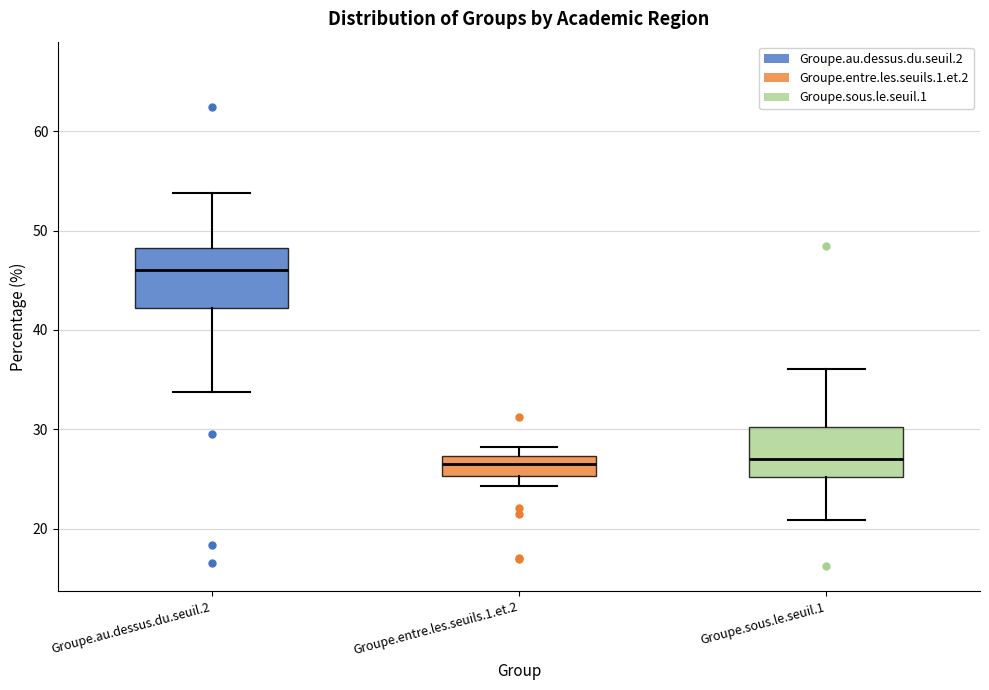

Reading left to right, read every box against the y-axis: the position of its median line, the range the box covers, and the ends of its whiskers. The values are not printed on the chart, so give them approximately, as read against the axis.

Groupe.au.dessus.du.seuil.2: median 46, box 42 to 48, whiskers 34 to 54
Groupe.entre.les.seuils.1.et.2: median 27 (inside the box), box 25 to 27, whiskers 24 to 28
Groupe.sous.le.seuil.1: median 27, box 25 to 30, whiskers 21 to 36